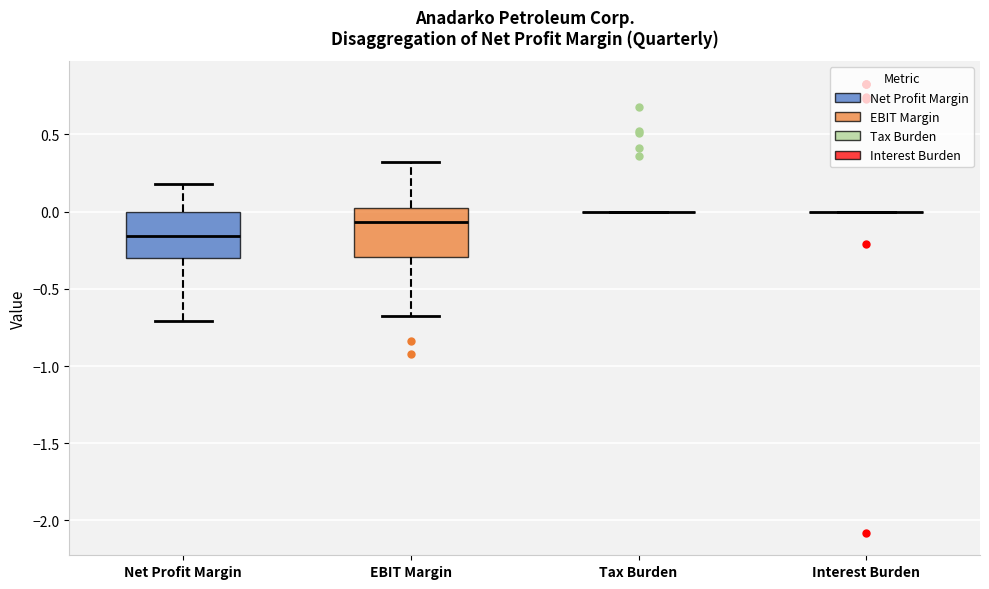

Where is the upper edge of the box for EBIT Margin on the y-axis? The values are not printed on the chart, so give them approximately, as read against the axis.

0.05